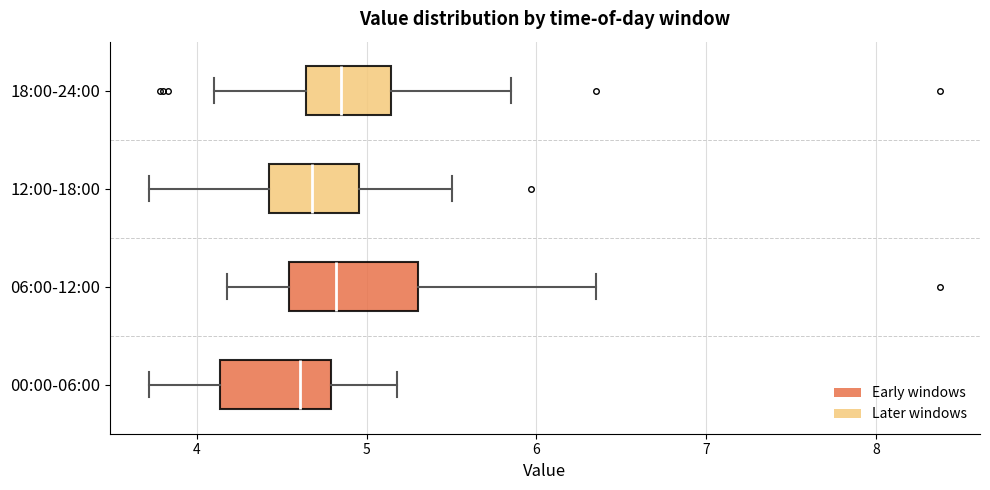

Reading bottom to top, transcribe this box plot: for each box, give where its median line is, the range the box spans, and where its two whiskers end, as read against the x-axis. The values are not printed on the chart, so give them approximately, as read against the axis.

00:00-06:00: median 4.6, box 4.1 to 4.8, whiskers 3.7 to 5.2
06:00-12:00: median 4.8, box 4.5 to 5.3, whiskers 4.2 to 6.4
12:00-18:00: median 4.7, box 4.4 to 5.0, whiskers 3.7 to 5.5
18:00-24:00: median 4.9, box 4.6 to 5.1, whiskers 4.1 to 5.9